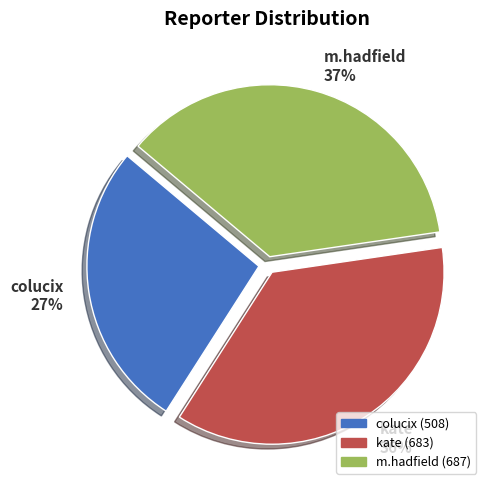

Which category has the smallest portion of the pie?

colucix